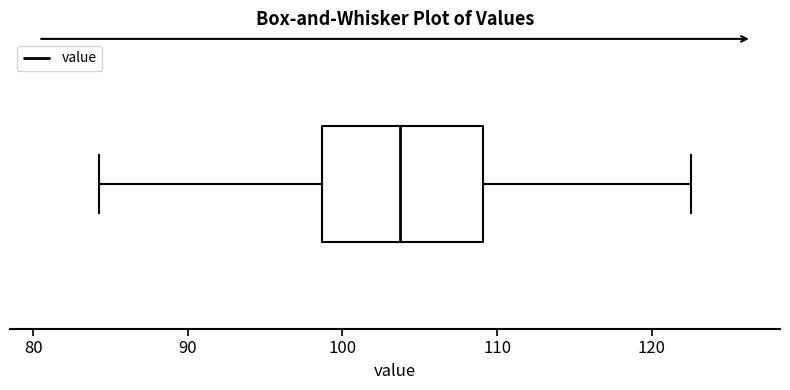

Read this box plot against the x-axis: the position of the median line, the range covered by the box, and the ends of both whiskers. The values are not printed on the chart, so give them approximately, as read against the axis.

median 104, box 99 to 109, whiskers 84 to 123